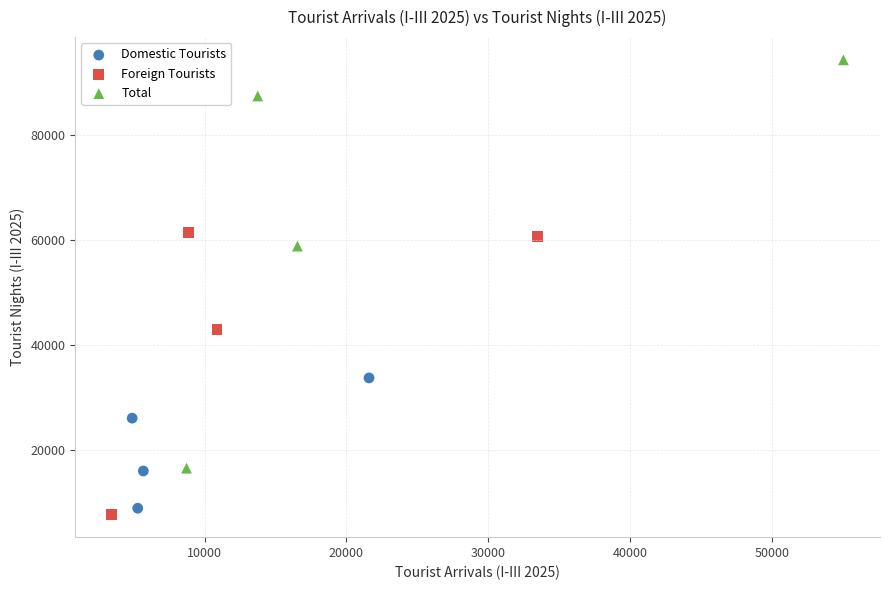

Which series reaches the maximum Y coordinate?

Total